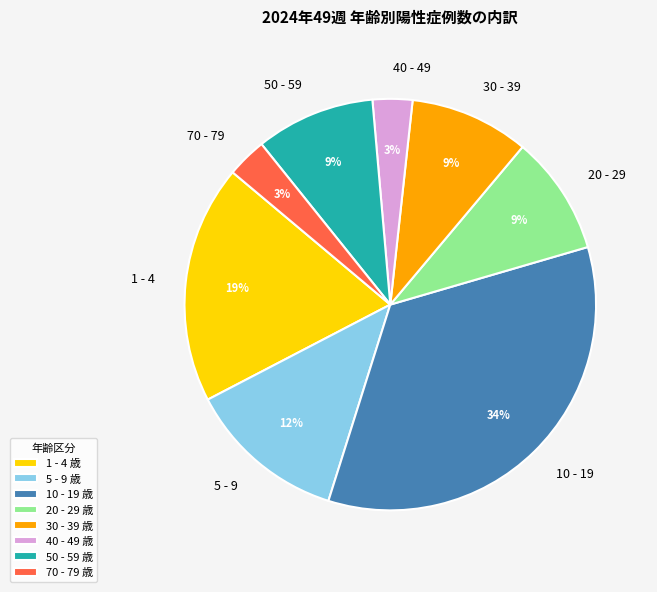

To the nearest percent, what portion does 30 - 39 represent?

9%